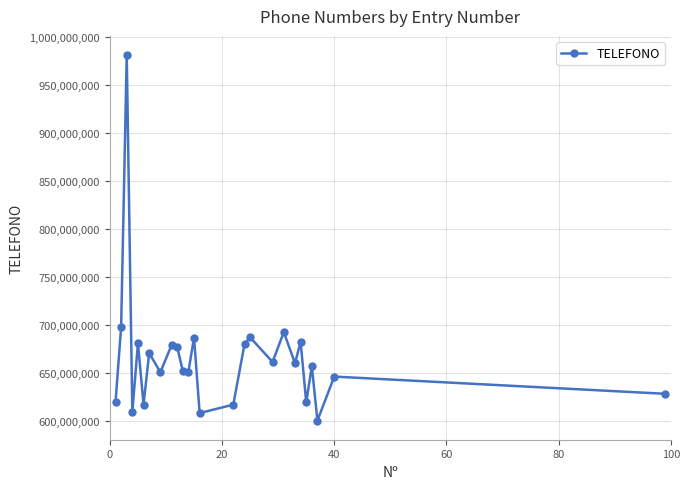

What is the minimum value shown in the chart?

600042256